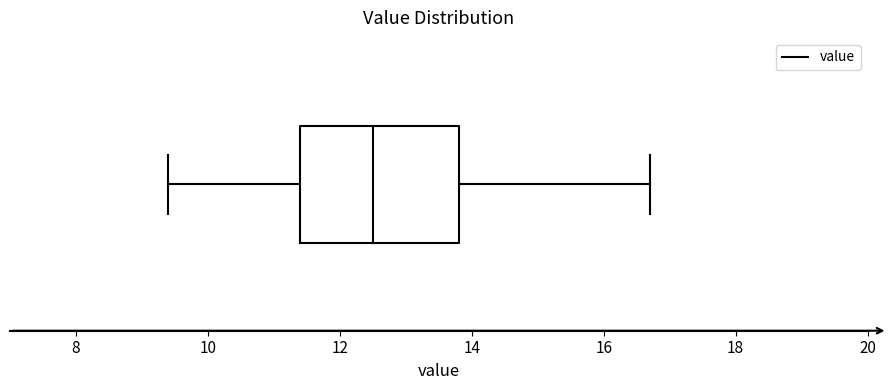

Where is the right edge of the box on the x-axis? The values are not printed on the chart, so give them approximately, as read against the axis.

13.8